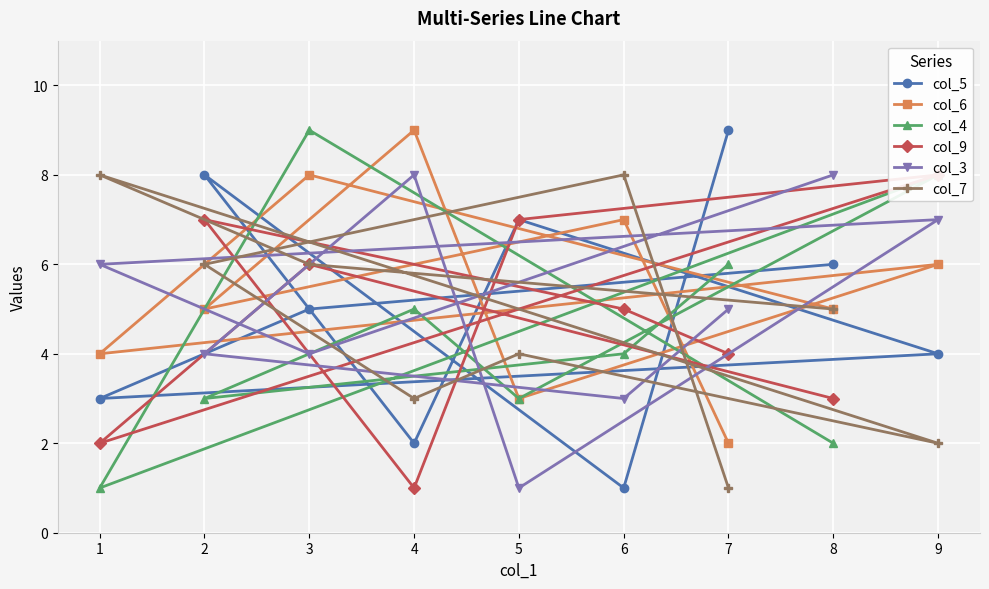

What is the minimum value shown in the chart?

1